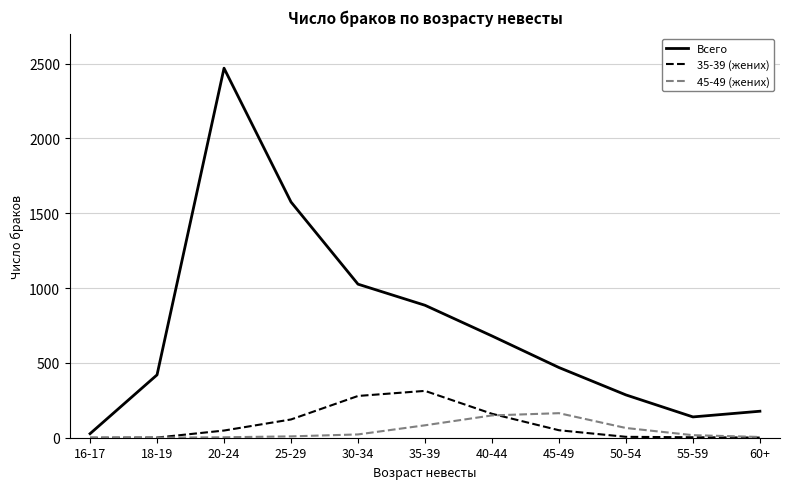

Which category has the highest value across all series?

20-24